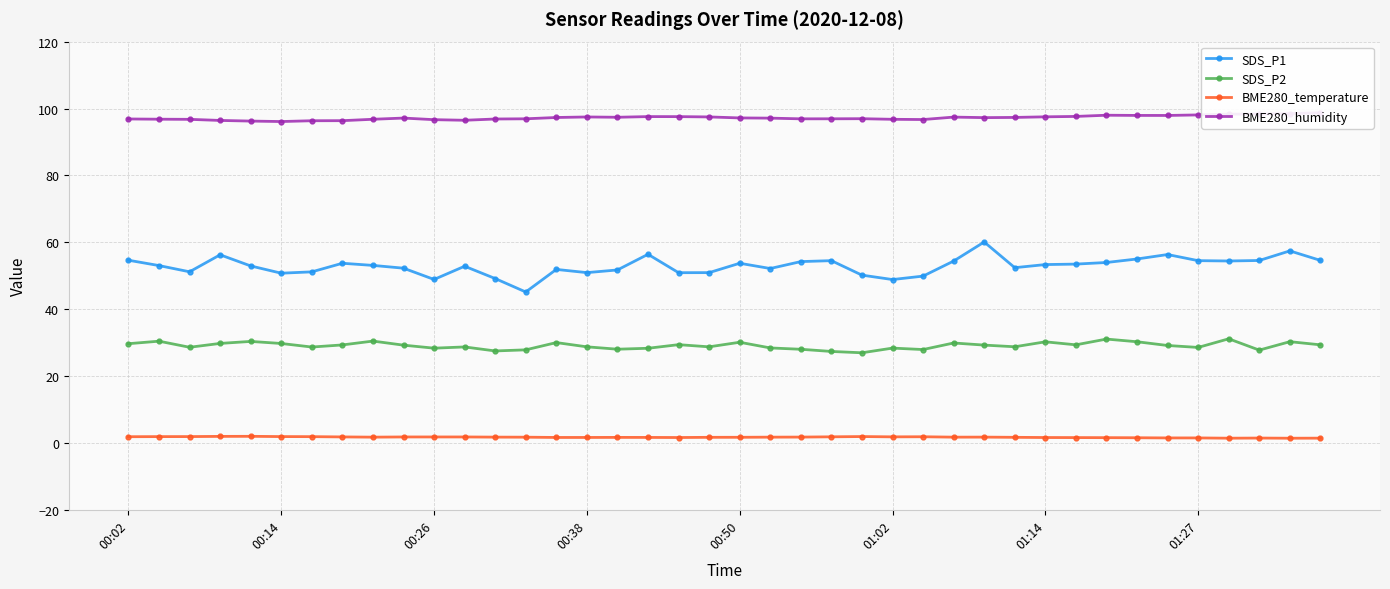

Which series has the largest total across all categories?

BME280_humidity